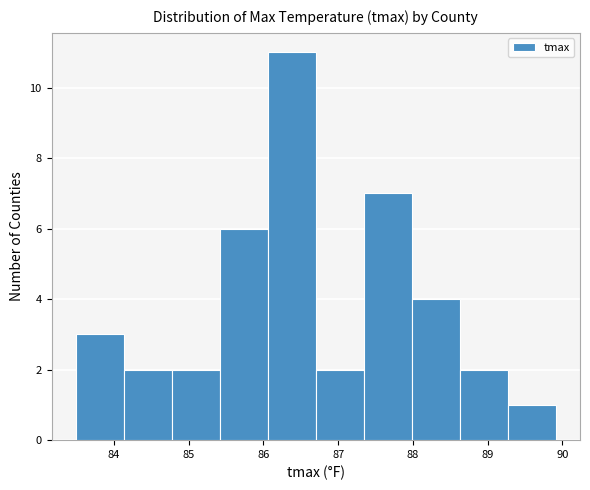

What is the height of the bar covering 86.7 to 87.3 on the x-axis? Neither the bar edges nor the heights are printed on the chart, so give them approximately, as read against the axes.

2